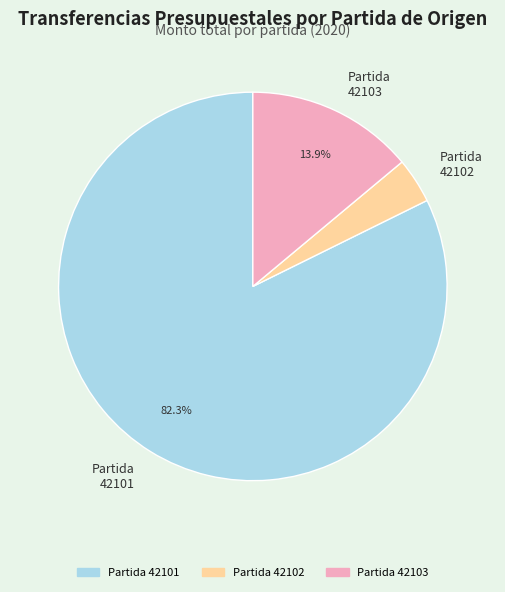

Is there a majority slice in this chart?

Yes